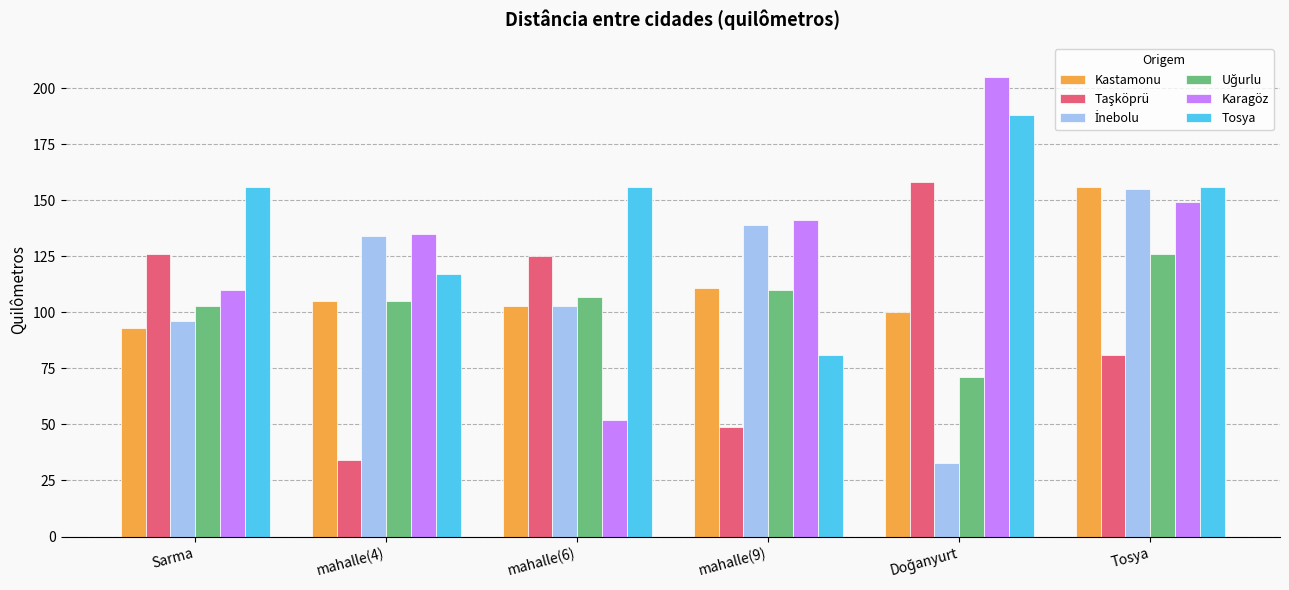

Which series changed the most between mahalle(4) and Tosya?

Kastamonu